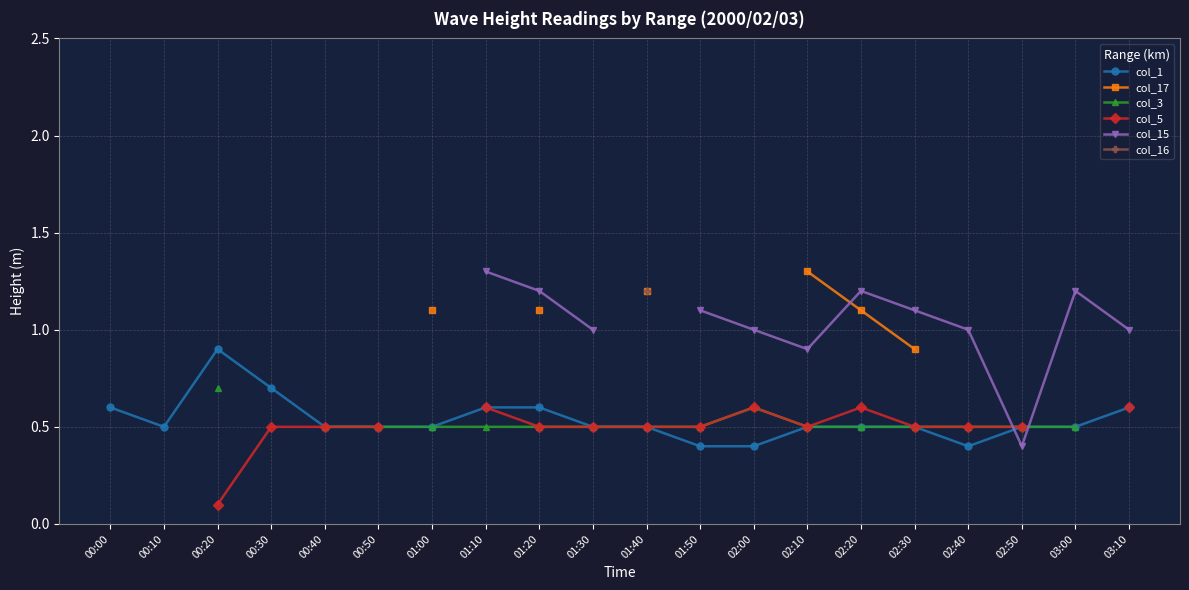

True or false: col_1 has a value of 0.4 at 02:00.

True